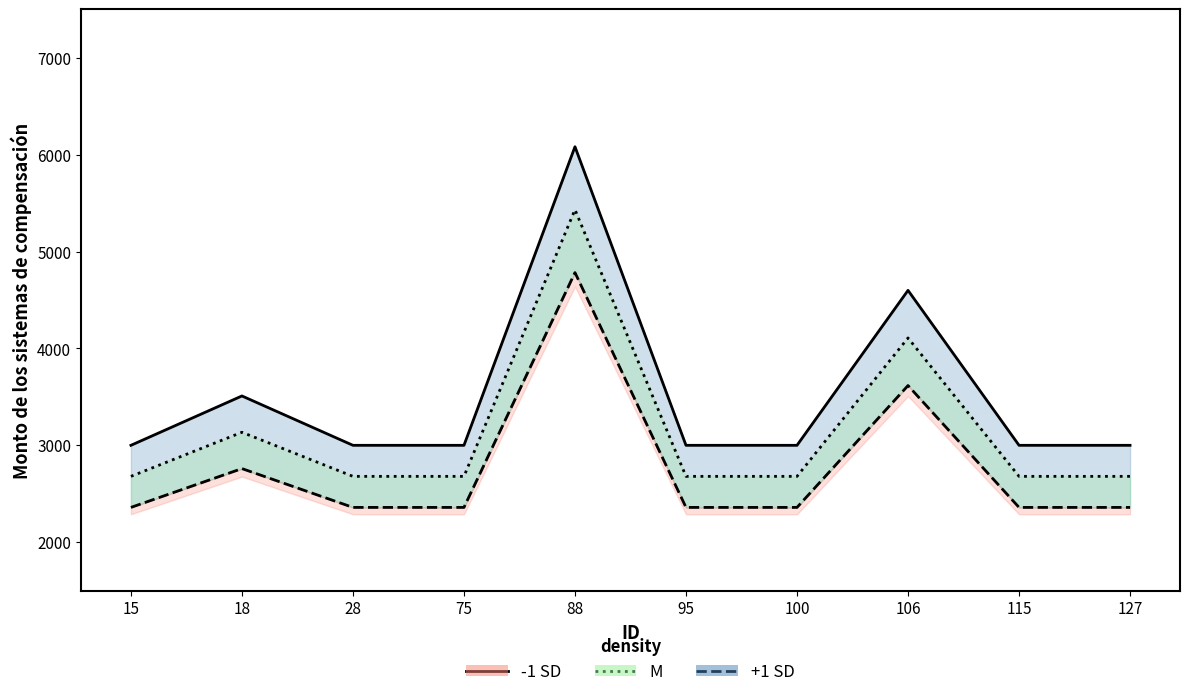

Reading left to right, list all the values displayed in this chart.

Monto bruto (línea): 15=3000.6	18=3510.0	28=3000.6	75=3000.6	88=6082.5	95=3000.6	100=3000.6	106=4600.0	115=3000.6	127=3000.6
Media: 15=2680.1	18=3135.2	28=2680.1	75=2680.1	88=5432.9	95=2680.1	100=2680.1	106=4108.7	115=2680.1	127=2680.1
Monto neto (línea): 15=2359.7	18=2760.3	28=2359.7	75=2359.7	88=4783.3	95=2359.7	100=2359.7	106=3617.5	115=2359.7	127=2359.7